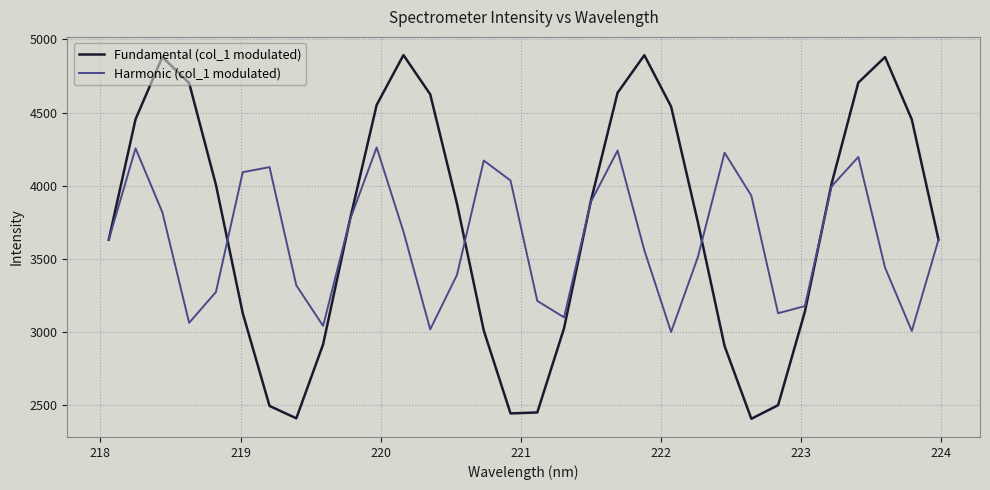

Which series has the widest spread of values?

Fundamental (col_1 modulated)